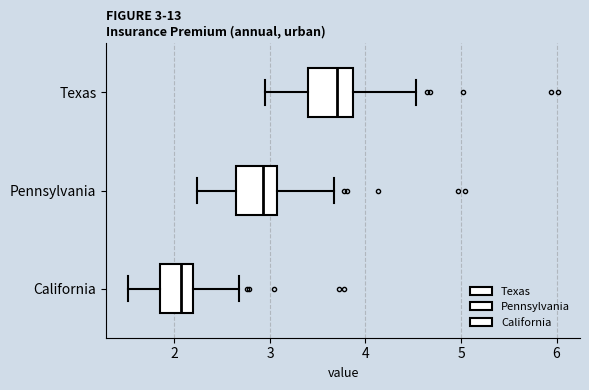

Which box has the furthest to the right median line?

Texas